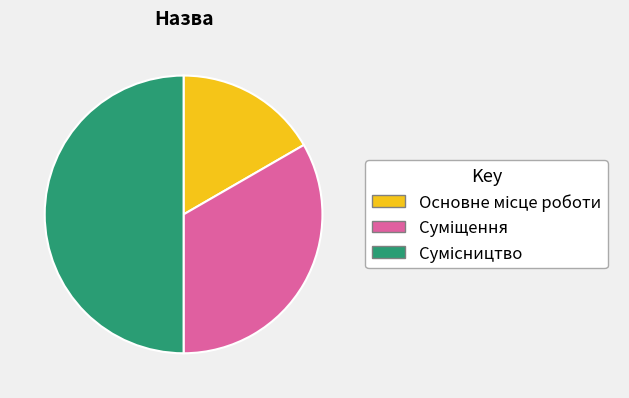

To the nearest percent, what percentage of the pie is Основне місце роботи?

17%